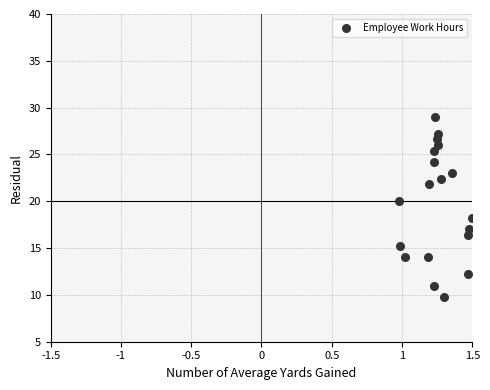

What is the range of Y values (max minus min)?

19.2